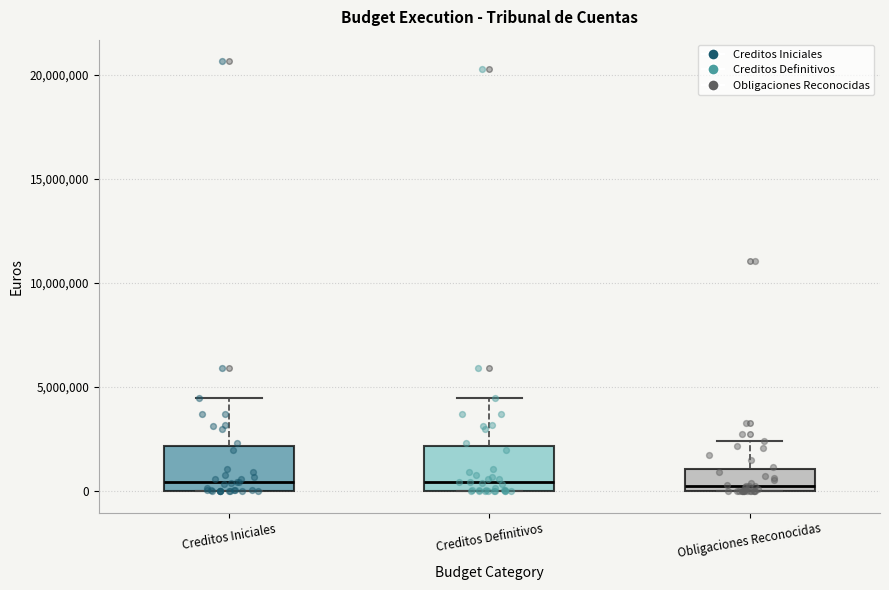

Reading left to right, transcribe this box plot: for each box, give where its median line is, the range the box spans, and where its two whiskers end, as read against the y-axis. The values are not printed on the chart, so give them approximately, as read against the axis.

Creditos Iniciales: median 500000, box 0 to 2000000, whiskers 0 to 4500000
Creditos Definitivos: median 500000, box 0 to 2000000, whiskers 0 to 4500000
Obligaciones Reconocidas: median 0 (just above the box's lower edge), box 0 to 1000000, whiskers 0 to 2500000